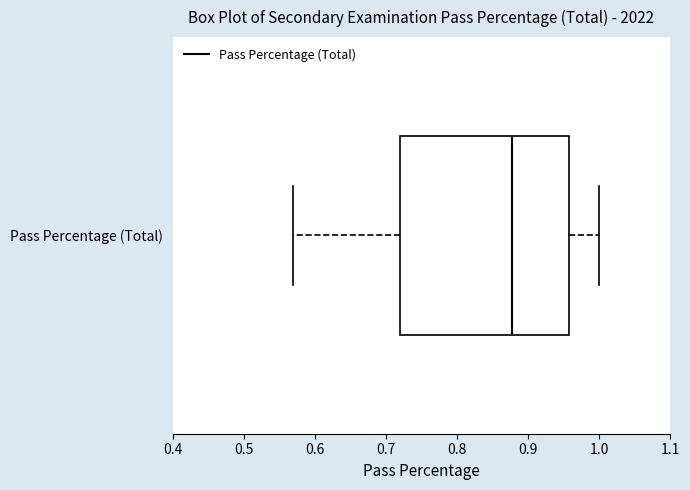

Where is the right edge of the box for Pass Percentage (Total) on the x-axis? The values are not printed on the chart, so give them approximately, as read against the axis.

0.96